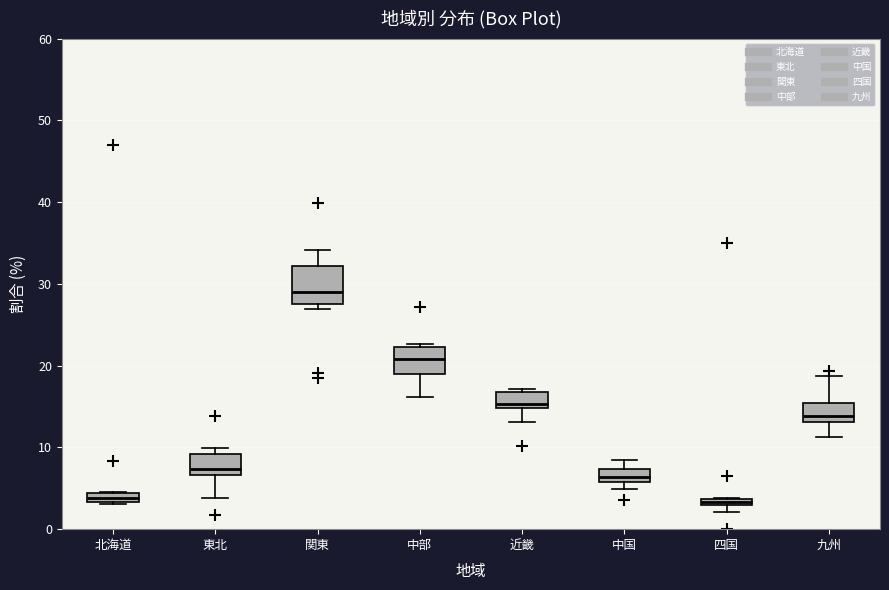

Where is the lower edge of the box for 四国 on the y-axis? The values are not printed on the chart, so give them approximately, as read against the axis.

3